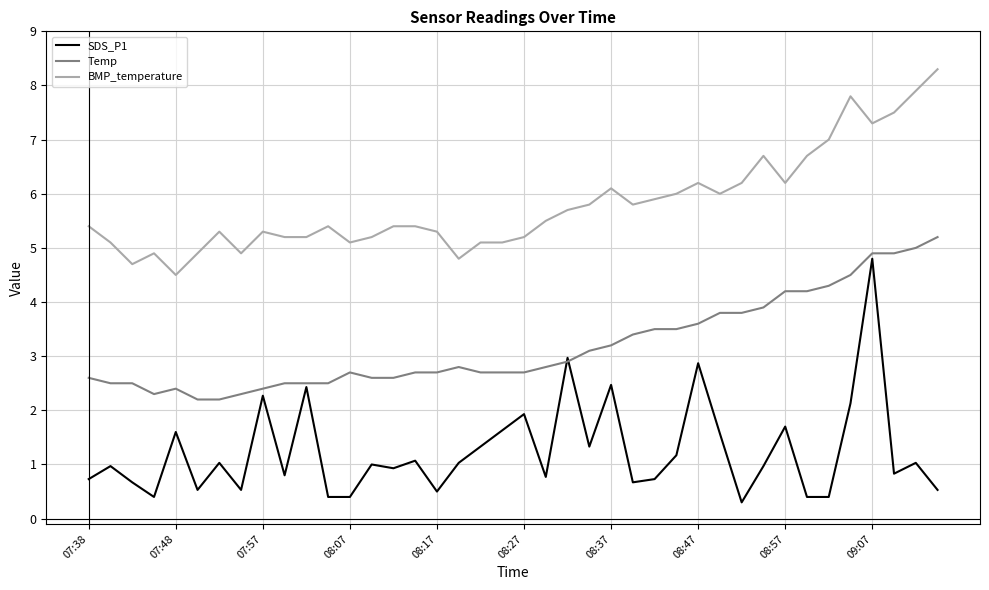

Which series has the largest total across all categories?

BMP_temperature